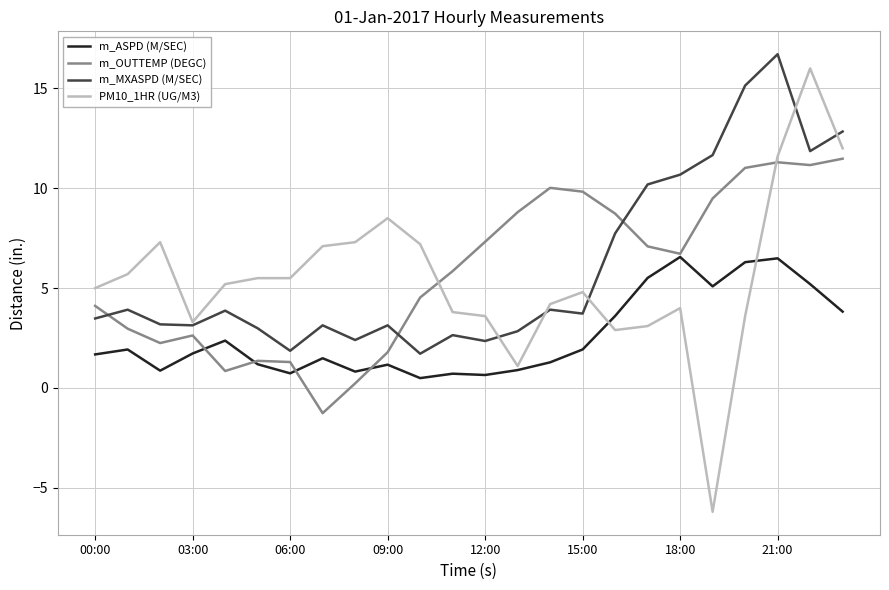

How many distinct data groups are displayed?

4